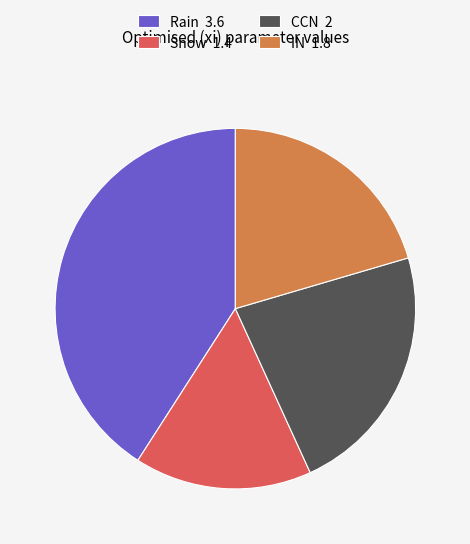

Which has a higher value, Rain 3.6 or IN 1.8?

Rain 3.6